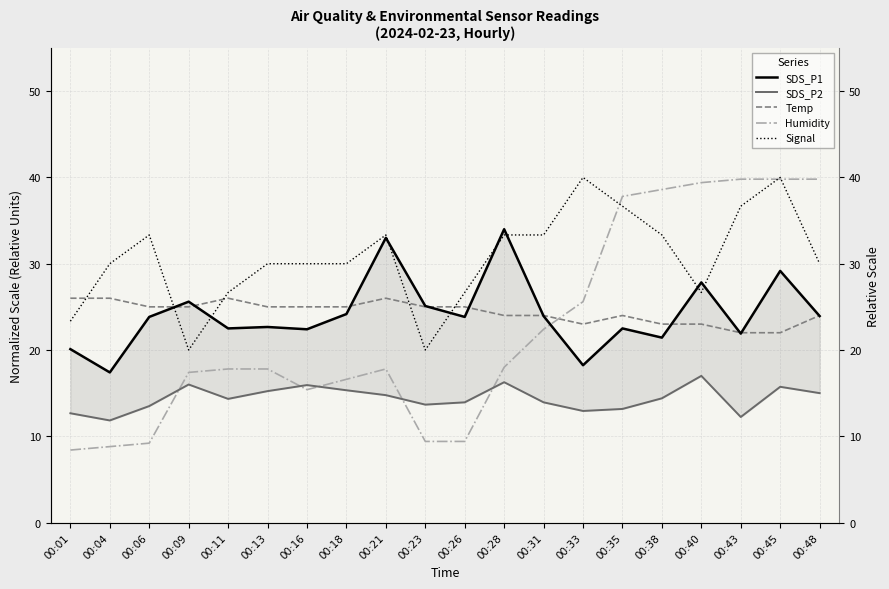

What is the minimum value shown in the chart?

8.4